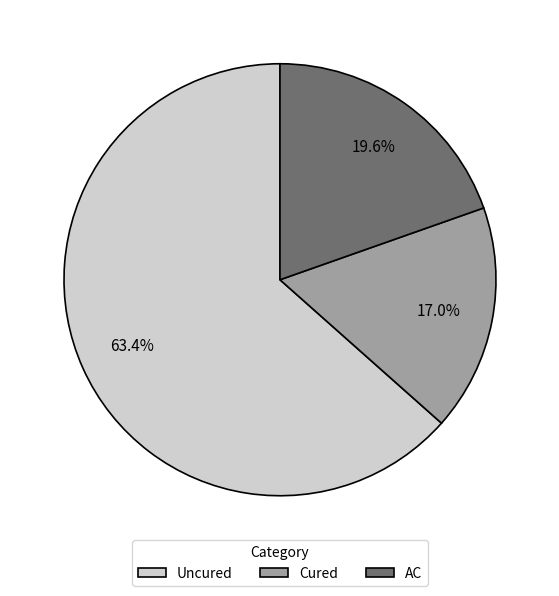

Combined, what portion of the pie is Cured and Uncured?

80.4%